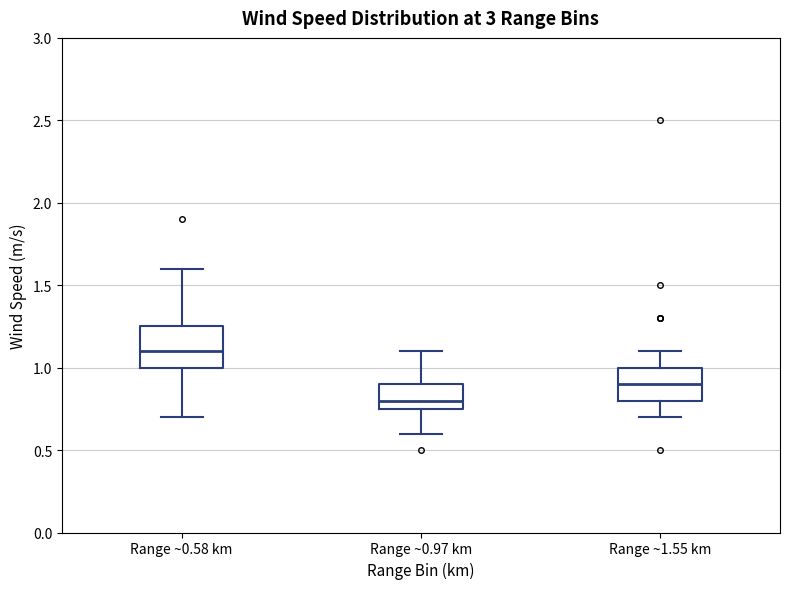

Reading left to right, transcribe this box plot: for each box, give where its median line is, the range the box spans, and where its two whiskers end, as read against the y-axis. The values are not printed on the chart, so give them approximately, as read against the axis.

Range ~0.58 km: median 1.10, box 1.00 to 1.25, whiskers 0.70 to 1.60
Range ~0.97 km: median 0.80, box 0.75 to 0.90, whiskers 0.60 to 1.10
Range ~1.55 km: median 0.90, box 0.80 to 1.00, whiskers 0.70 to 1.10